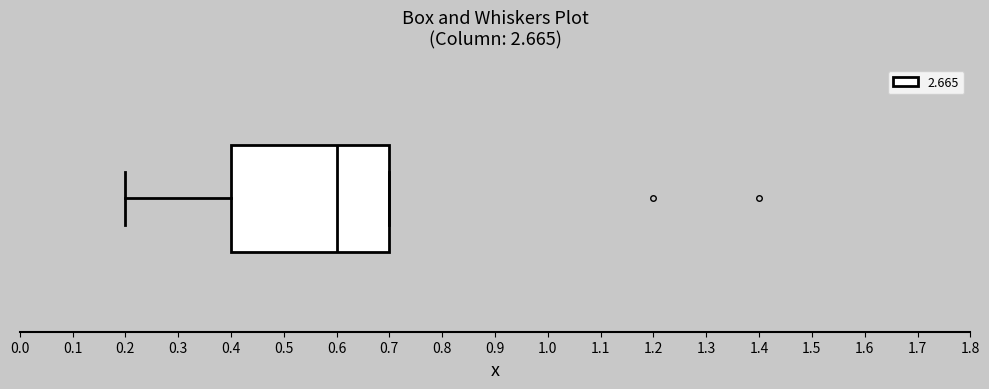

Read this box plot against the x-axis: the position of the median line, the range covered by the box, and the ends of both whiskers. The values are not printed on the chart, so give them approximately, as read against the axis.

median 0.6, box 0.4 to 0.7, whiskers 0.2 to 0.7